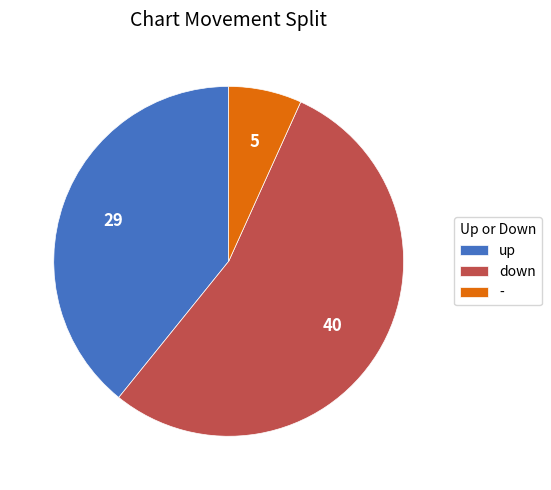

What is the majority slice?

down